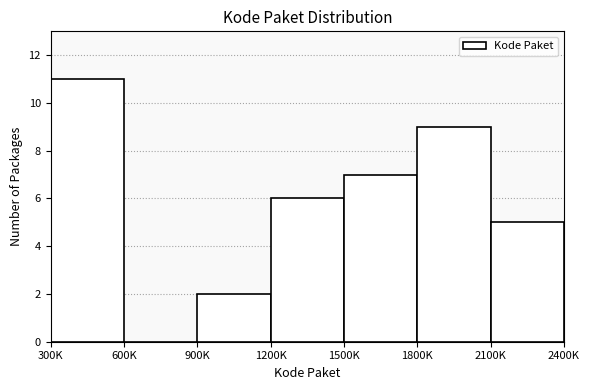

Reading left to right, list all the values displayed in this chart.

300K=11	600K=0	900K=2	1200K=6	1500K=7	1800K=9	2100K=5